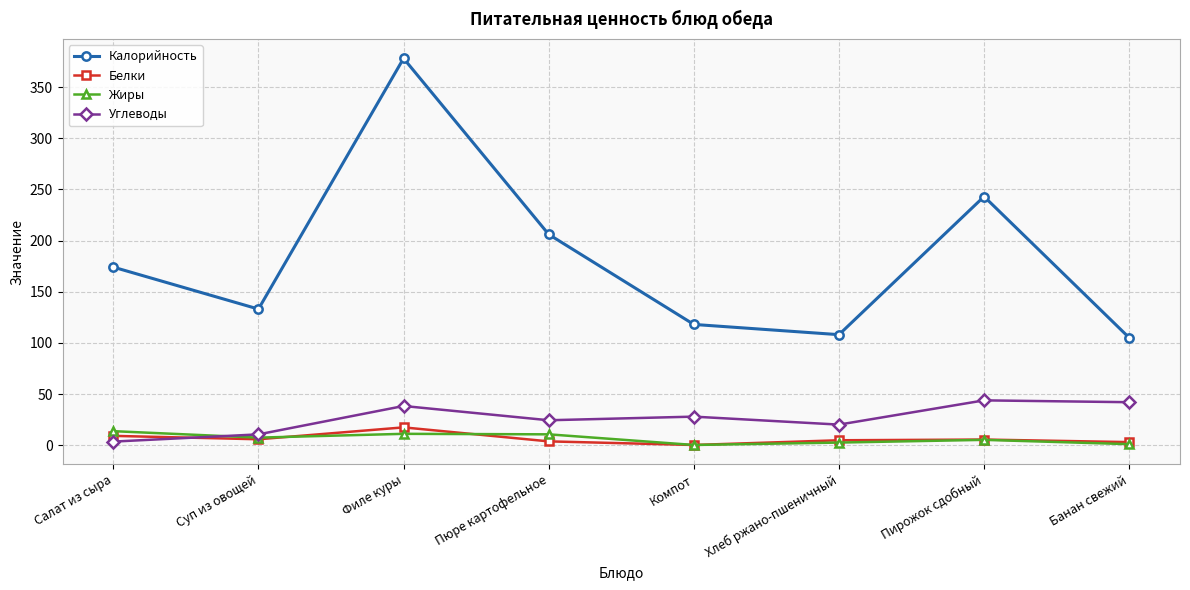

What is the greatest value displayed?

378.0